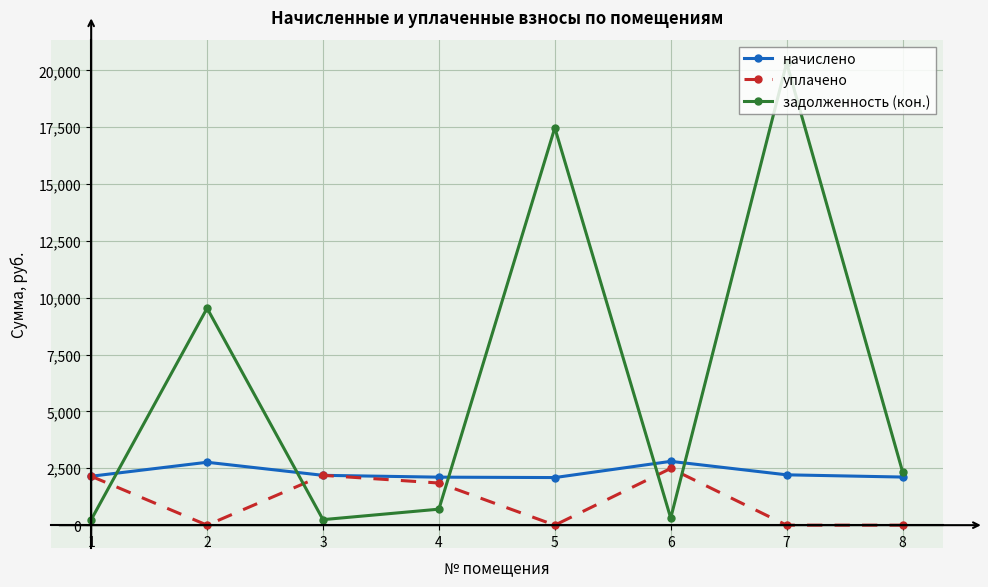

Where is задолженность (кон.) nearest to the value 10285?

2